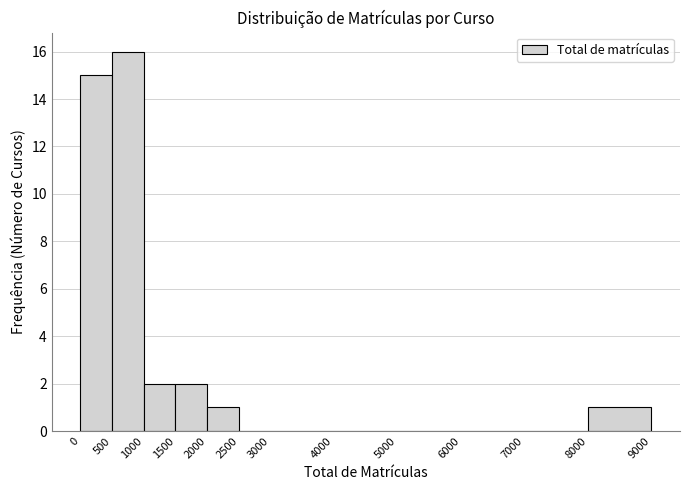

Which range on the x-axis has the tallest bar?

500 to 1000